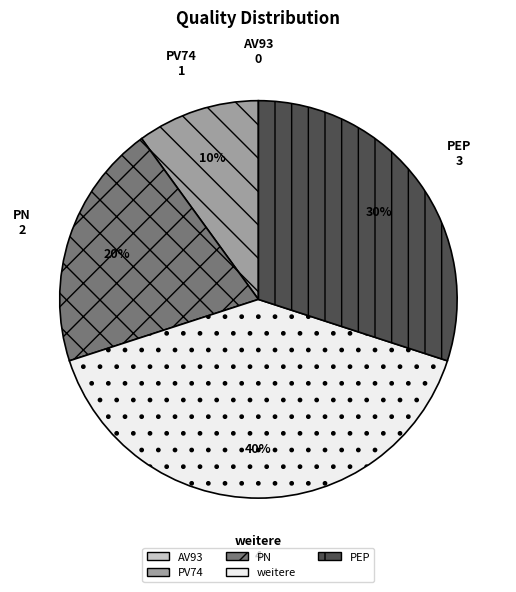

Does PN account for over 50% of the chart?

No